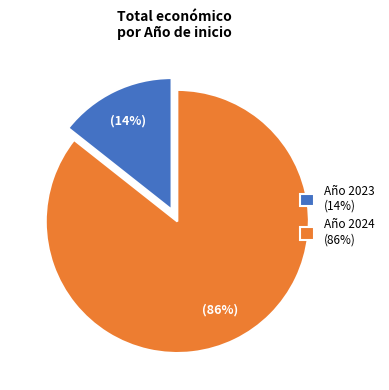

To the nearest percent, what portion does Año 2024 (86%) represent?

86%